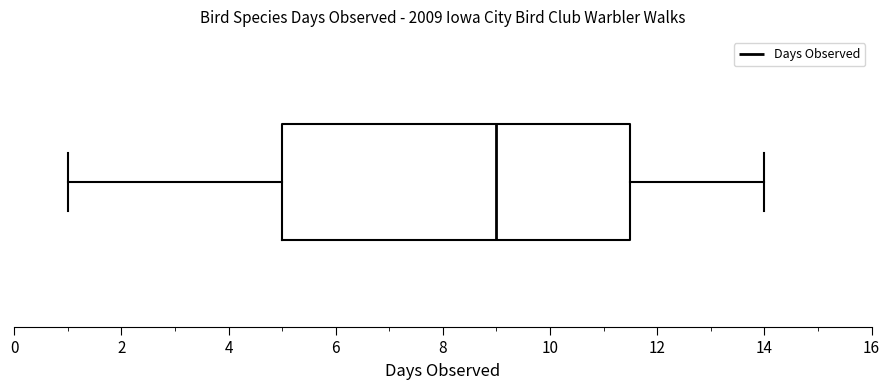

Where is the right edge of the box on the x-axis? The values are not printed on the chart, so give them approximately, as read against the axis.

11.6